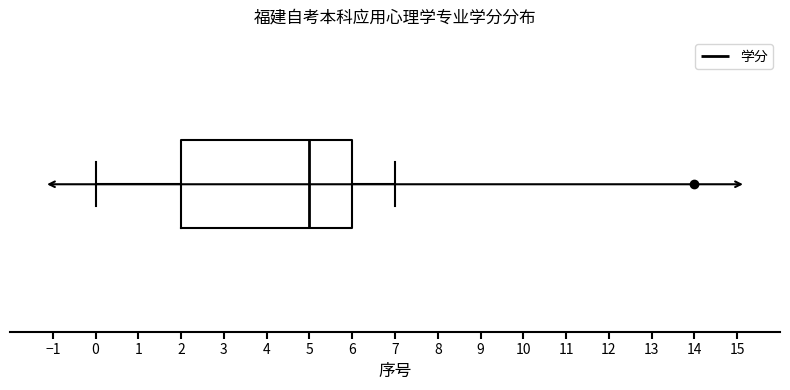

Where is the left edge of the box on the x-axis? The values are not printed on the chart, so give them approximately, as read against the axis.

2